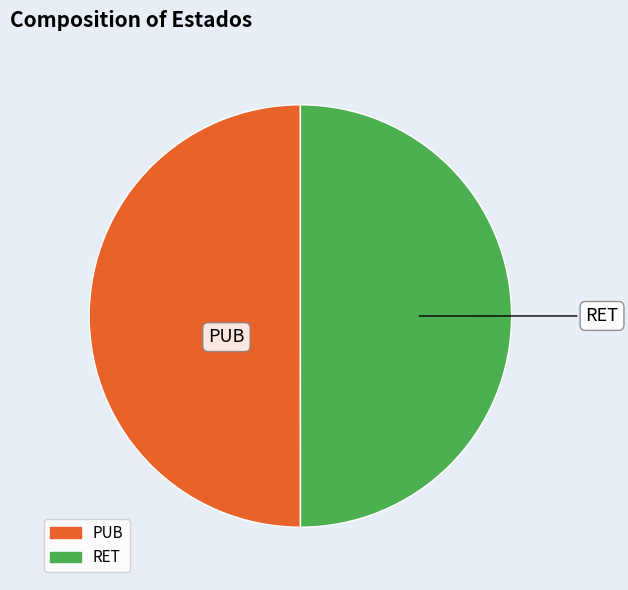

Approximately how many times larger is the value at PUB compared to RET?

1.0